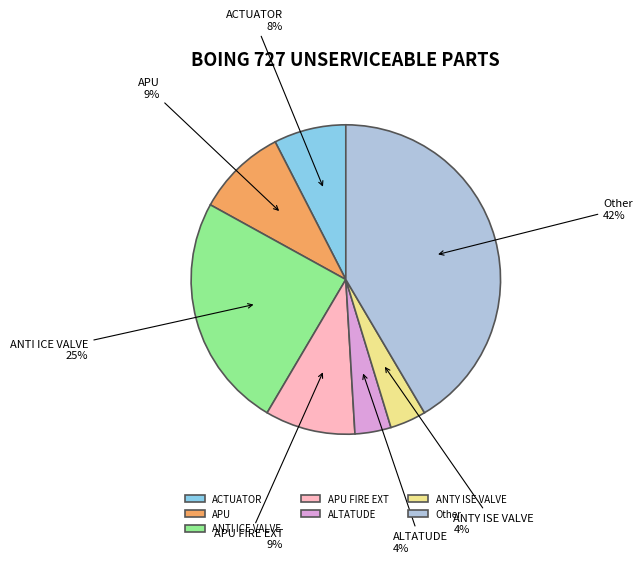

To the nearest percent, what is the average slice percentage?

14%